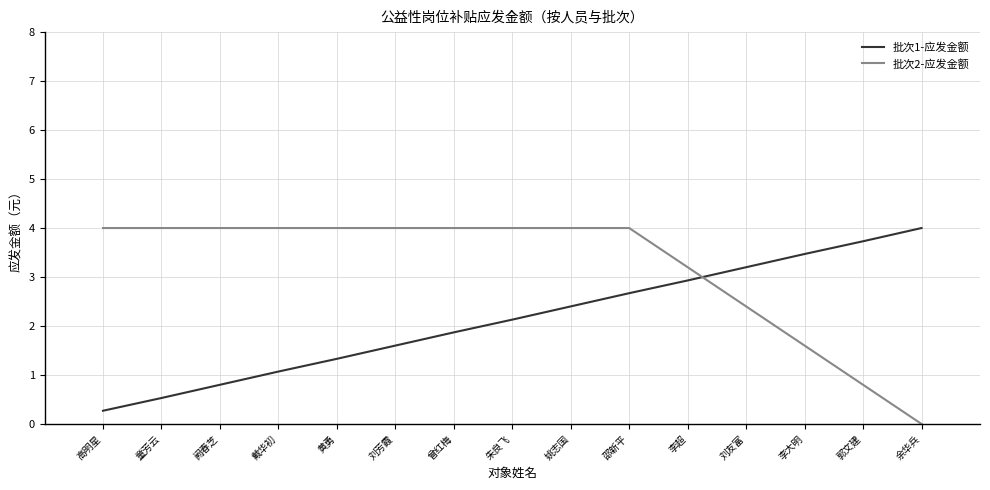

True or false: 批次2-应发金额 and 批次1-应发金额 cross at least once.

True